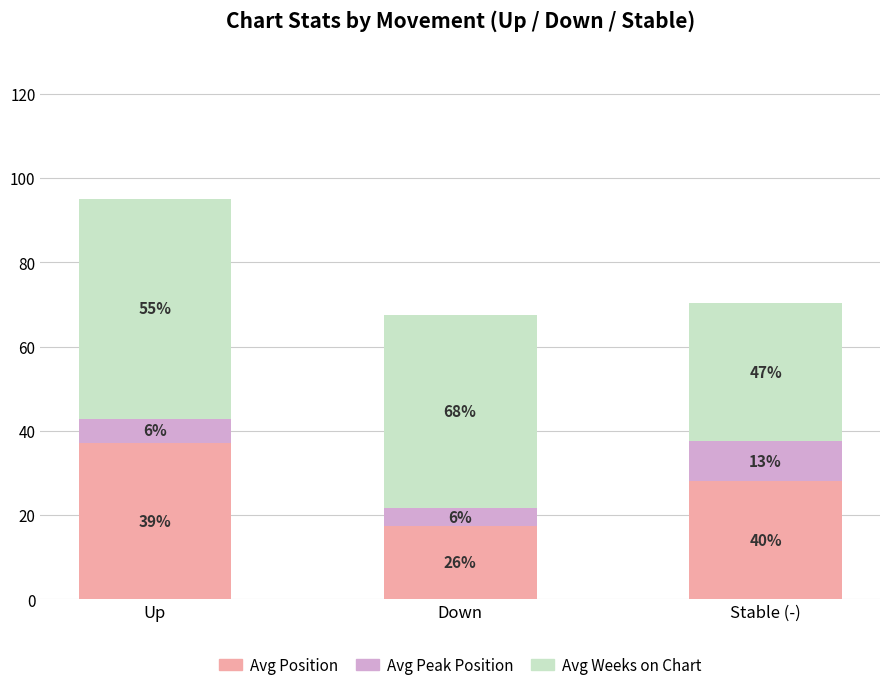

Is it true that Avg Weeks on Chart equals 80.8 at Up?

False